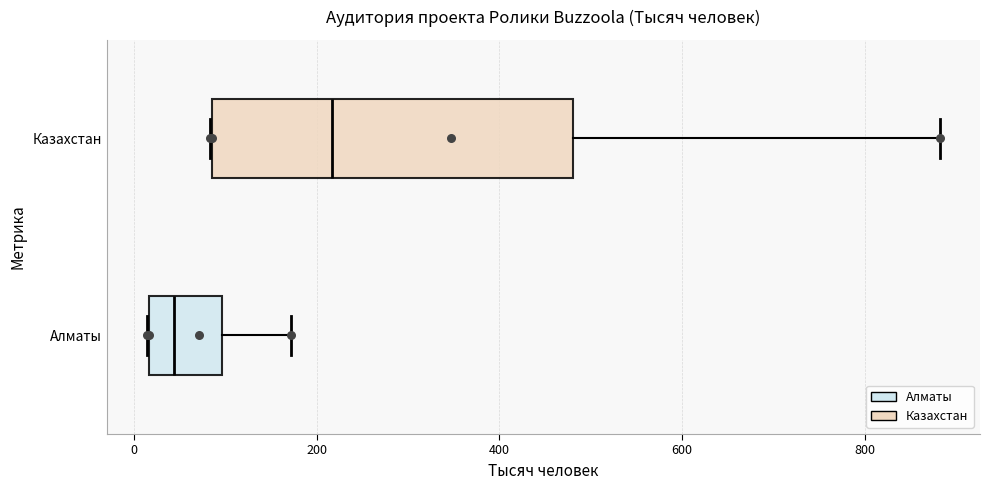

Comparing the boxes themselves (not the whiskers), which one is the widest?

Казахстан